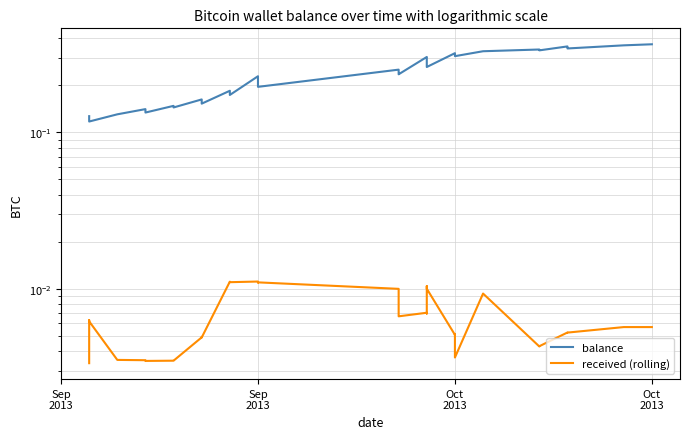

True or false: balance and received (rolling) intersect in this chart.

False